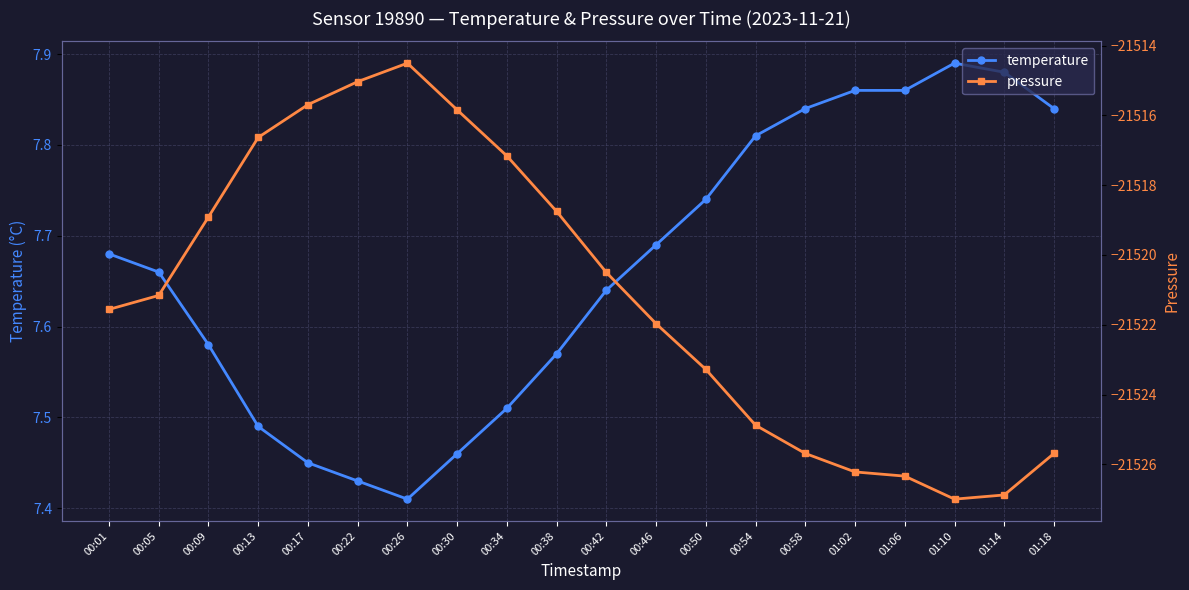

Reading left to right, list all the values displayed in this chart.

temperature: 7.7	7.7	7.6	7.5	7.5	7.4	7.4	7.5	7.5	7.6	7.6	7.7	7.7	7.8	7.8	7.9	7.9	7.9	7.9	7.8
pressure: -21521.6	-21521.2	-21518.9	-21516.6	-21515.7	-21515.0	-21514.5	-21515.8	-21517.2	-21518.8	-21520.5	-21522.0	-21523.3	-21524.9	-21525.7	-21526.2	-21526.3	-21527.0	-21526.9	-21525.7